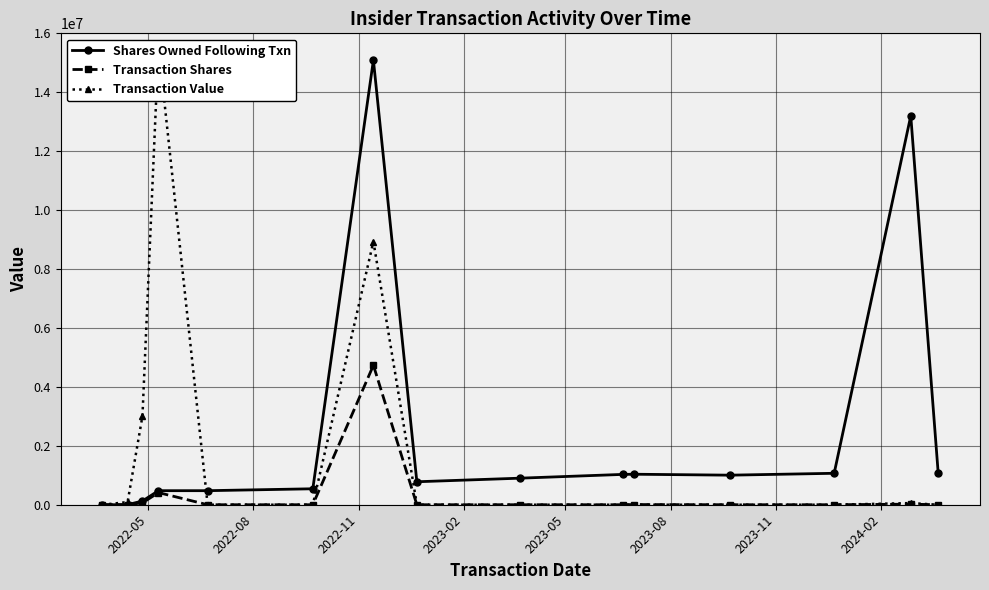

Which series has the widest spread of values?

Transaction Value